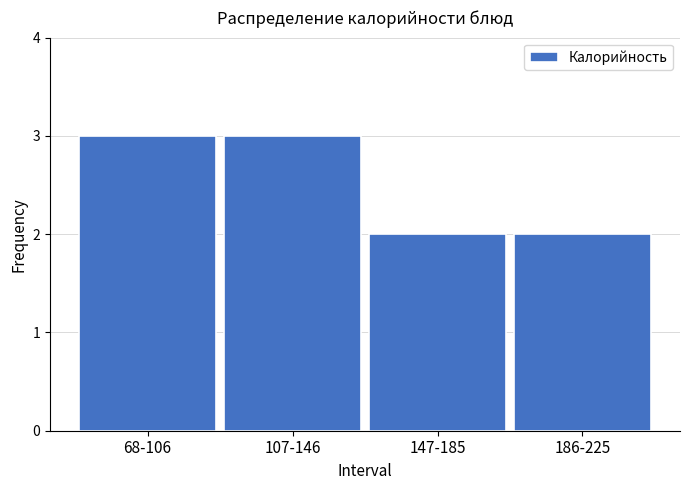

Reading left to right, transcribe all the data shown in this chart.

68-106=3	107-146=3	147-185=2	186-225=2